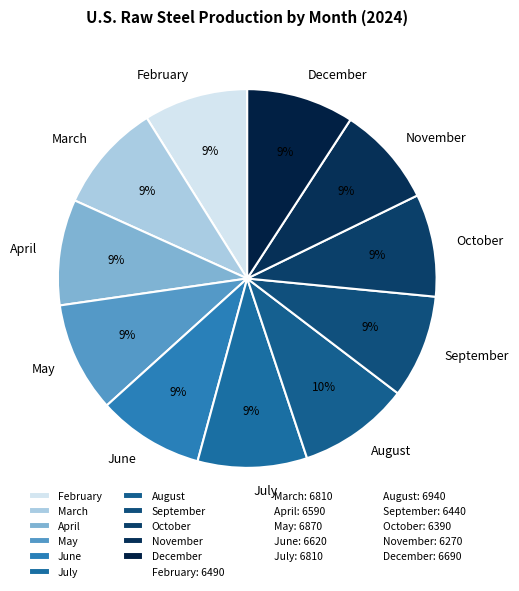

True or false: June accounts for 9% of the total.

True